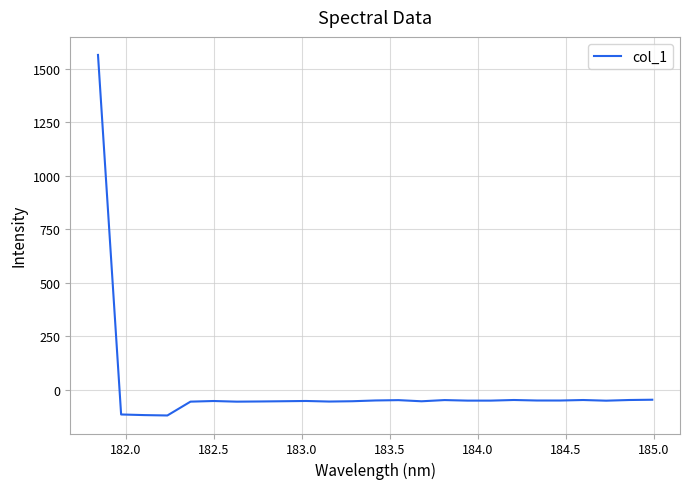

What is the minimum value shown in the chart?

-121.0